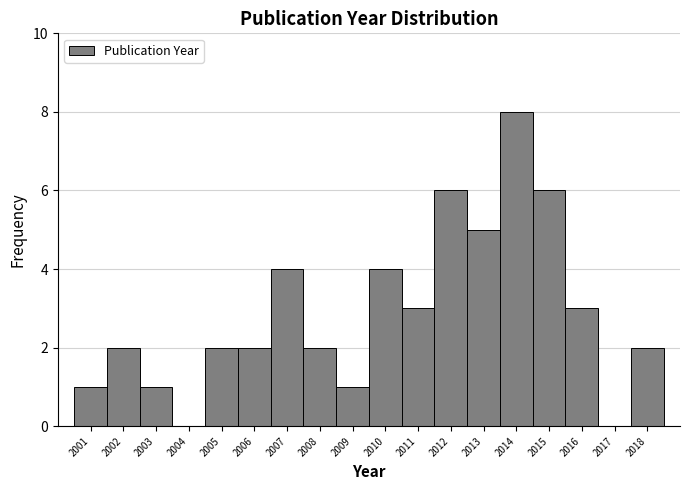

Reading left to right, transcribe this chart: for each bar, give the range it covers on the x-axis and its height. The values are not printed on the chart, so give them approximately, as read against the axis.

2000.5 to 2001.5: 1
2001.5 to 2002.5: 2
2002.5 to 2003.5: 1
2003.5 to 2004.5: 0
2004.5 to 2005.5: 2
2005.5 to 2006.5: 2
2006.5 to 2007.5: 4
2007.5 to 2008.5: 2
2008.5 to 2009.5: 1
2009.5 to 2010.5: 4
2010.5 to 2011.5: 3
2011.5 to 2012.5: 6
2012.5 to 2013.5: 5
2013.5 to 2014.5: 8
2014.5 to 2015.5: 6
2015.5 to 2016.5: 3
2016.5 to 2017.5: 0
2017.5 to 2018.5: 2